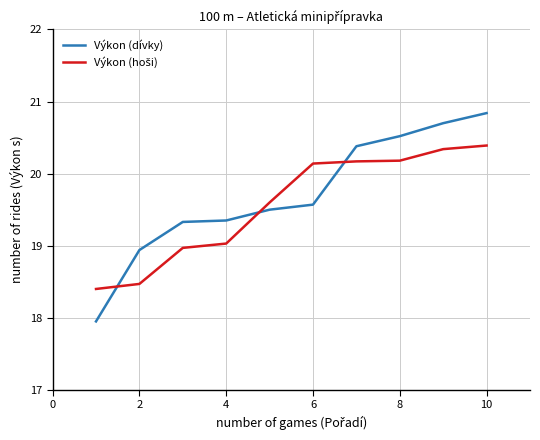

Which series has the widest spread of values?

Výkon (dívky)